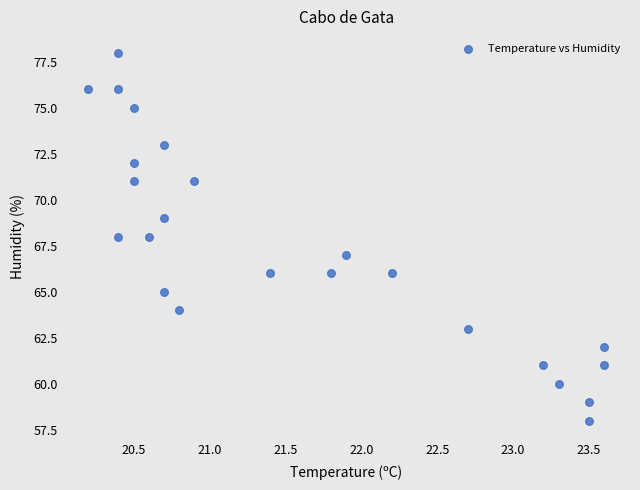

What is the range of Y values (max minus min)?

20